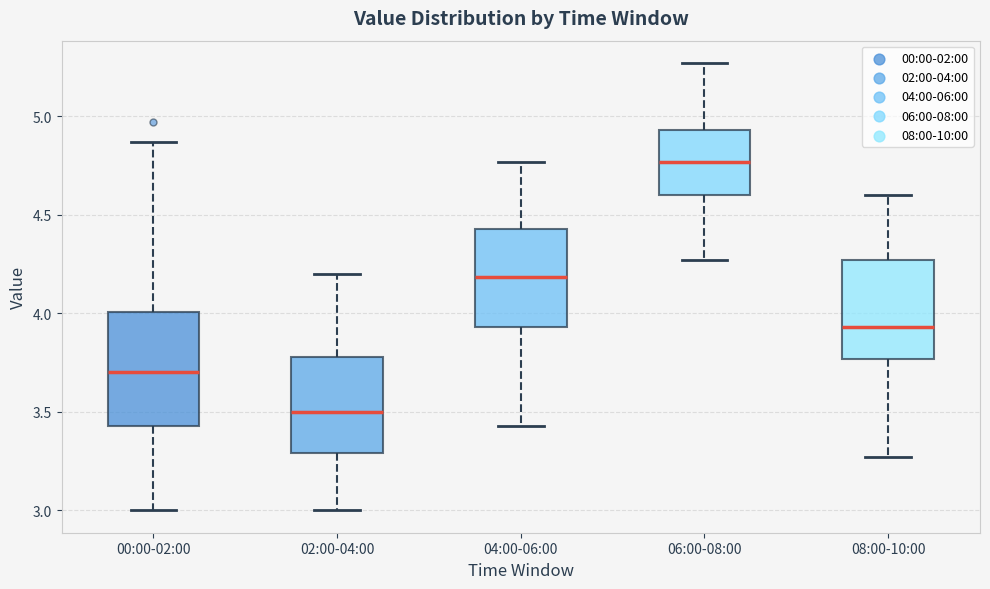

Which box is the tallest, from its lower edge to its upper edge?

00:00-02:00